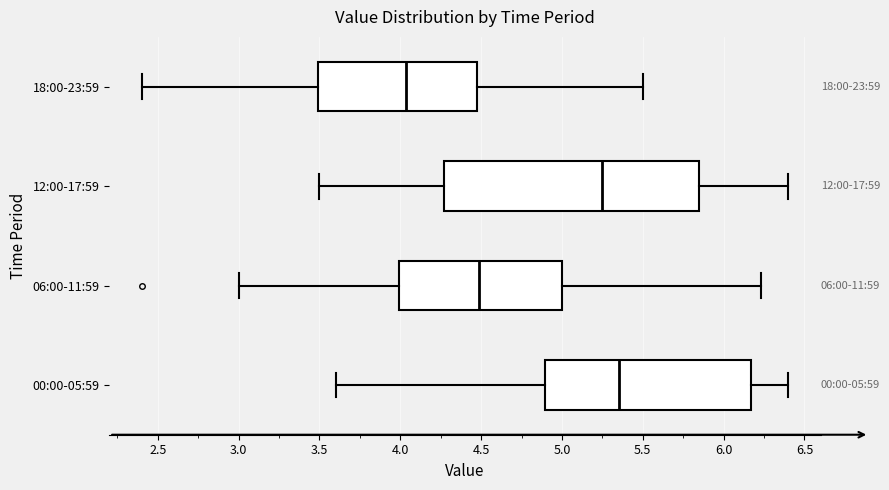

Comparing the boxes themselves (not the whiskers), which one is the widest?

12:00-17:59